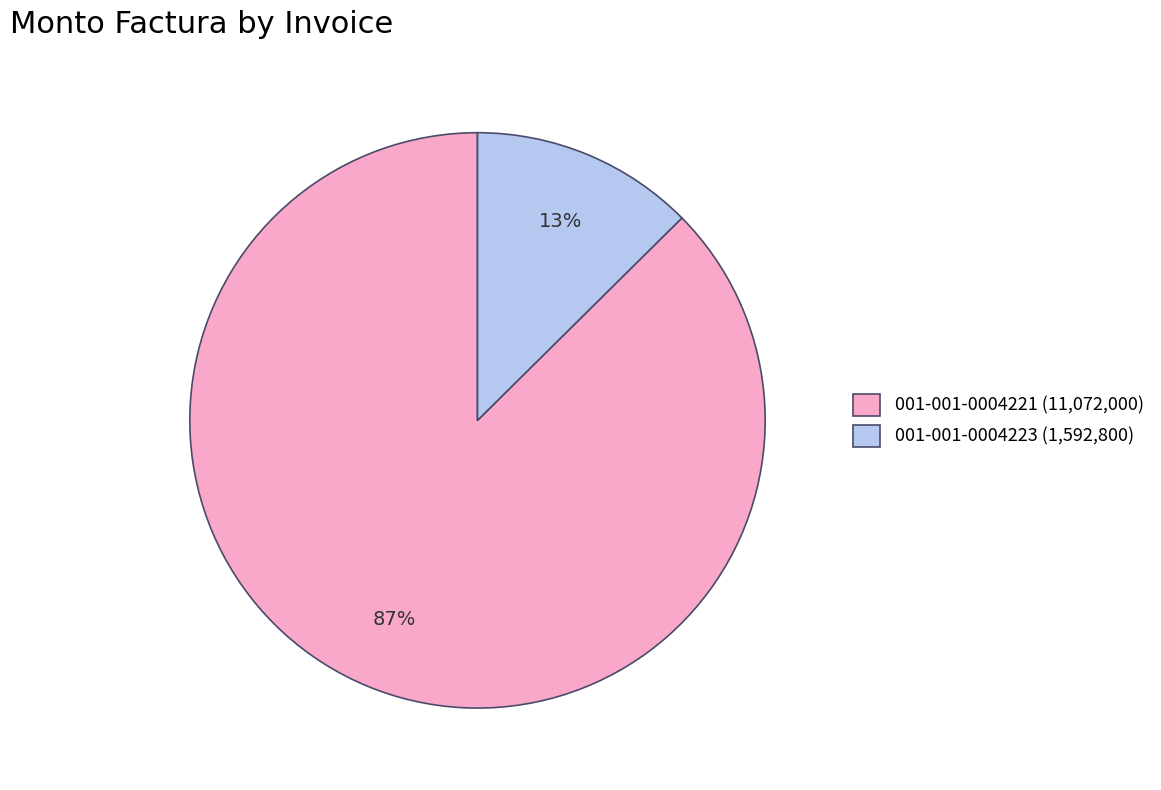

The 001-001-0004223 slice represents 13% of the pie. True or false?

True